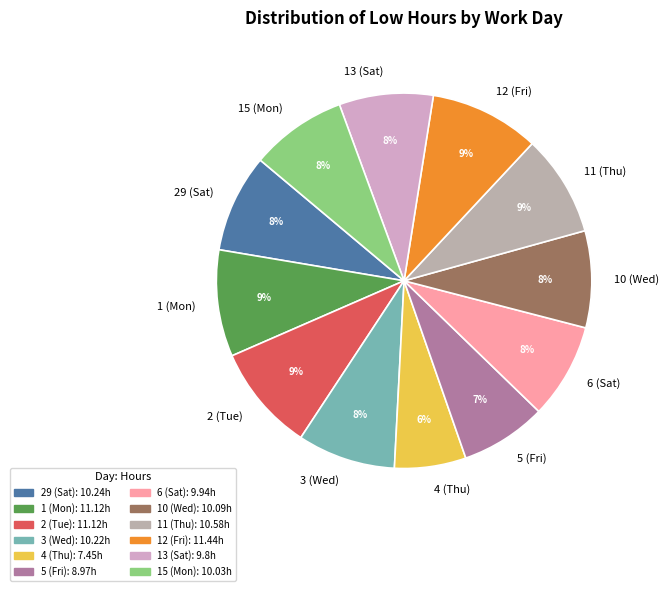

Which slice is the smallest?

4 (Thu)